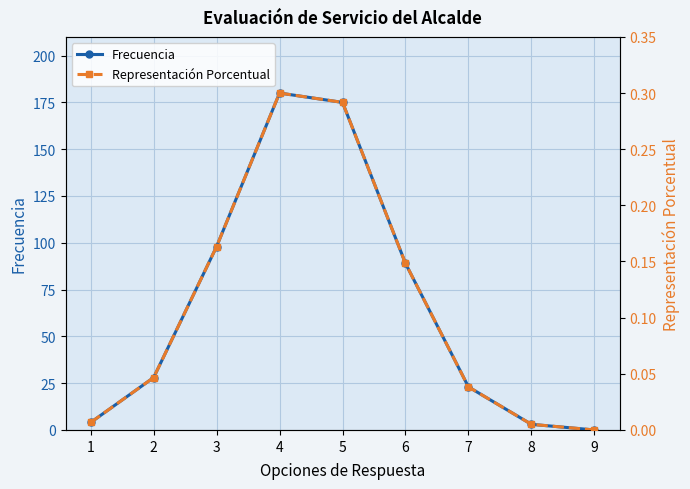

What is the difference between the maximum and minimum values in the Representación Porcentual series?

0.3